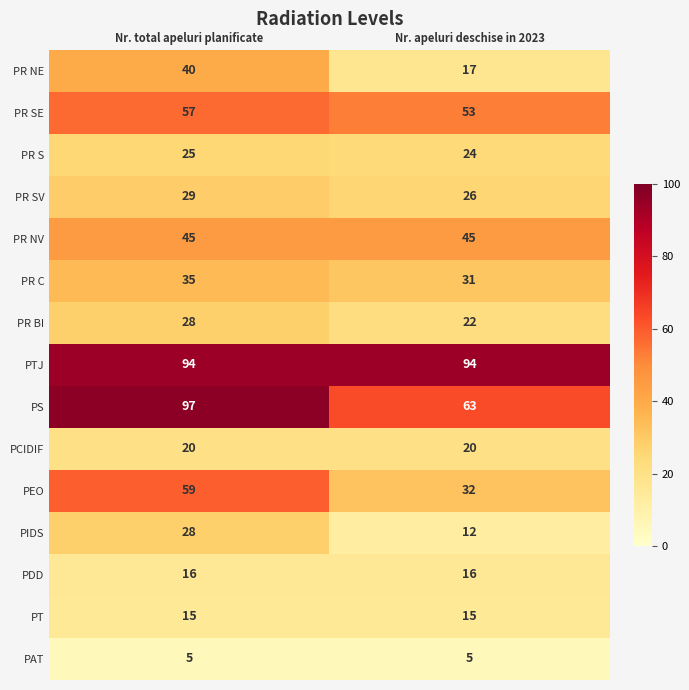

What is the sum of the PS values at Nr. total apeluri planificate and Nr. apeluri deschise in 2023?

160